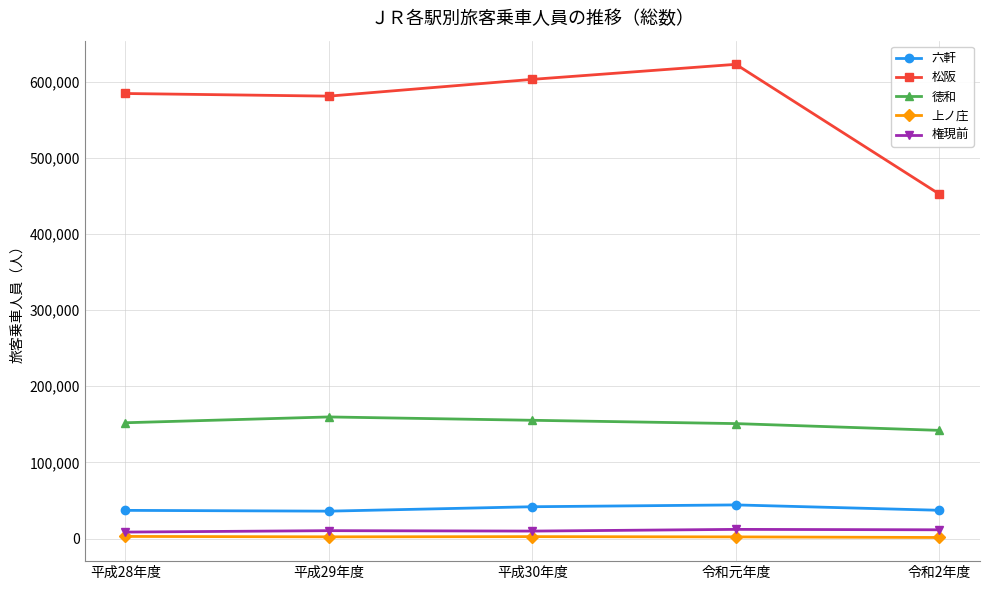

Which label corresponds to the largest value in the chart?

令和元年度